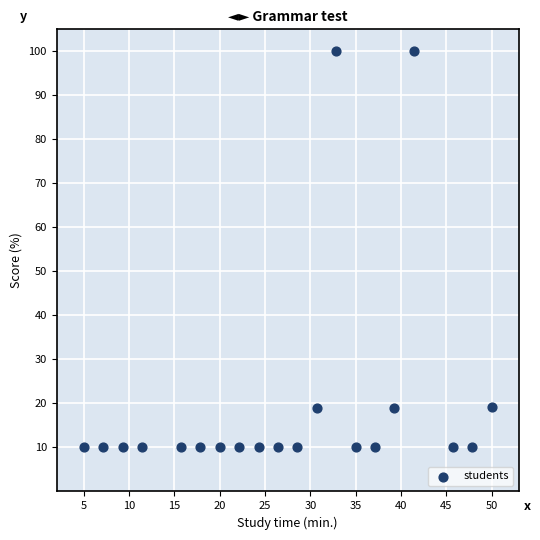

What is the range of X values (max minus min)?

45.0